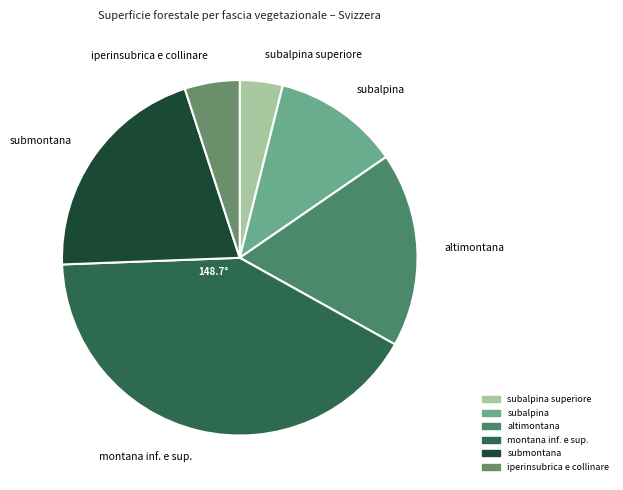

Combined, do montana inf. e sup. and iperinsubrica e collinare account for over 50%?

No